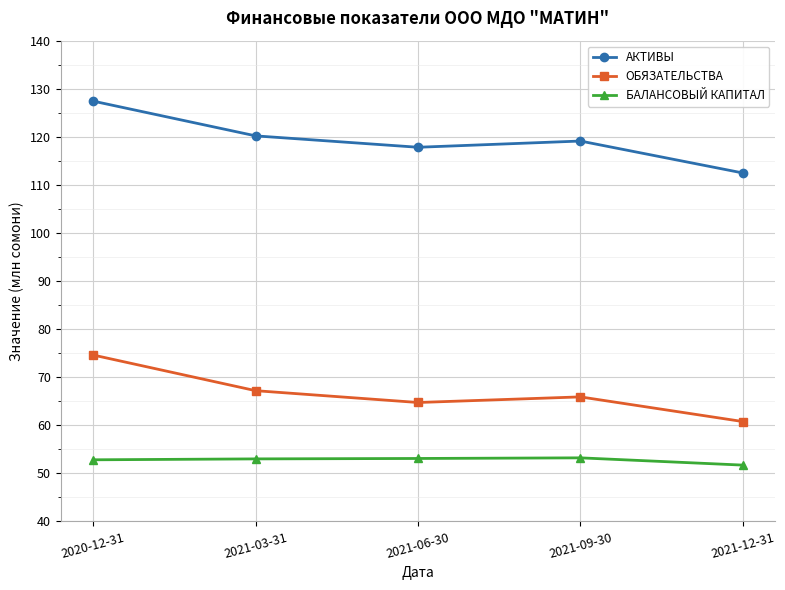

True or false: АКТИВЫ and БАЛАНСОВЫЙ КАПИТАЛ intersect in this chart.

False